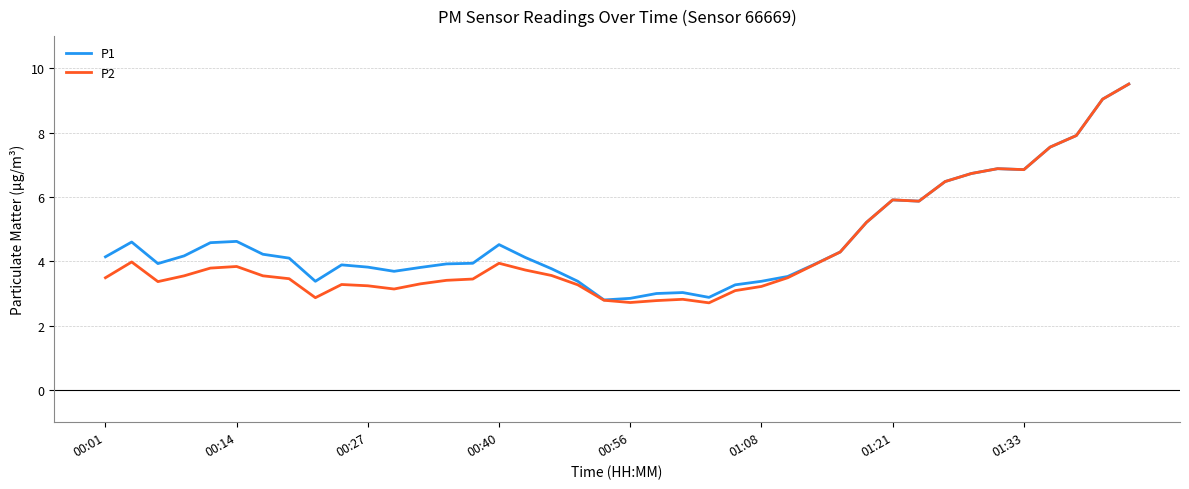

What are all the series names shown in the legend?

P1, P2